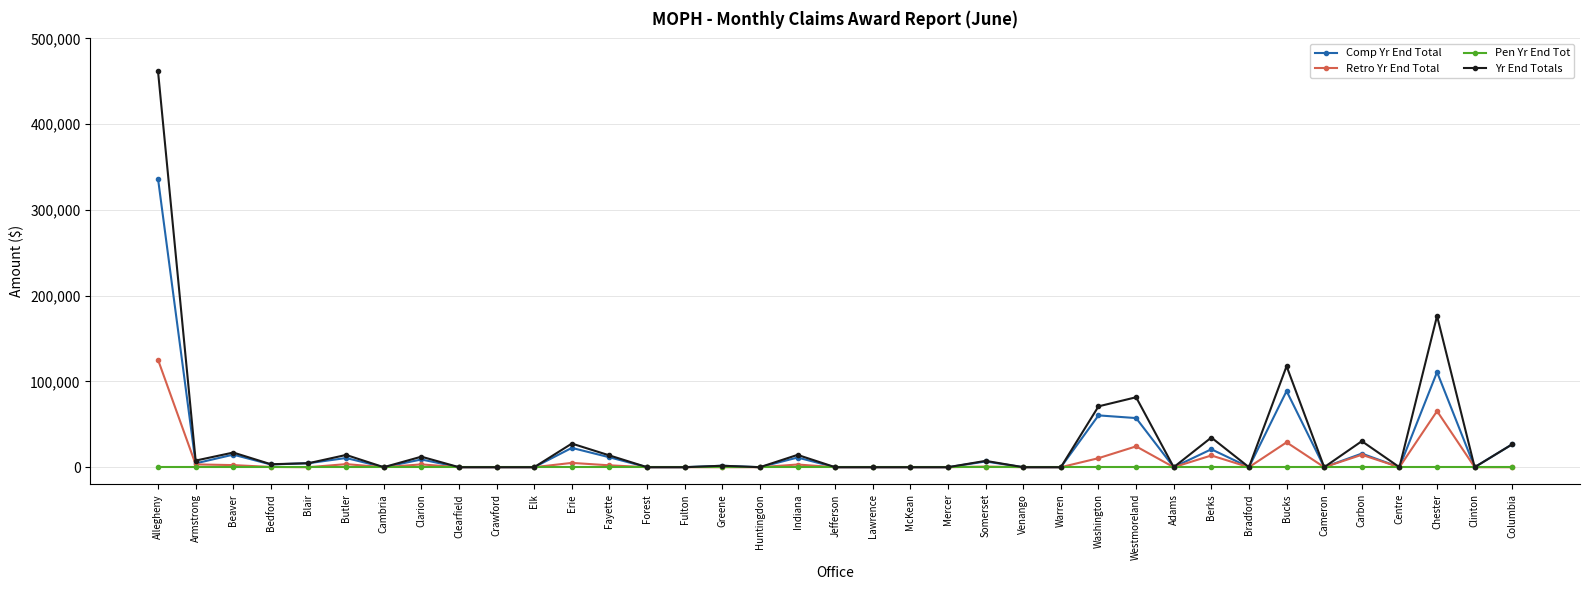

True or false: Comp Yr End Total has a value of 0 at Cameron.

True